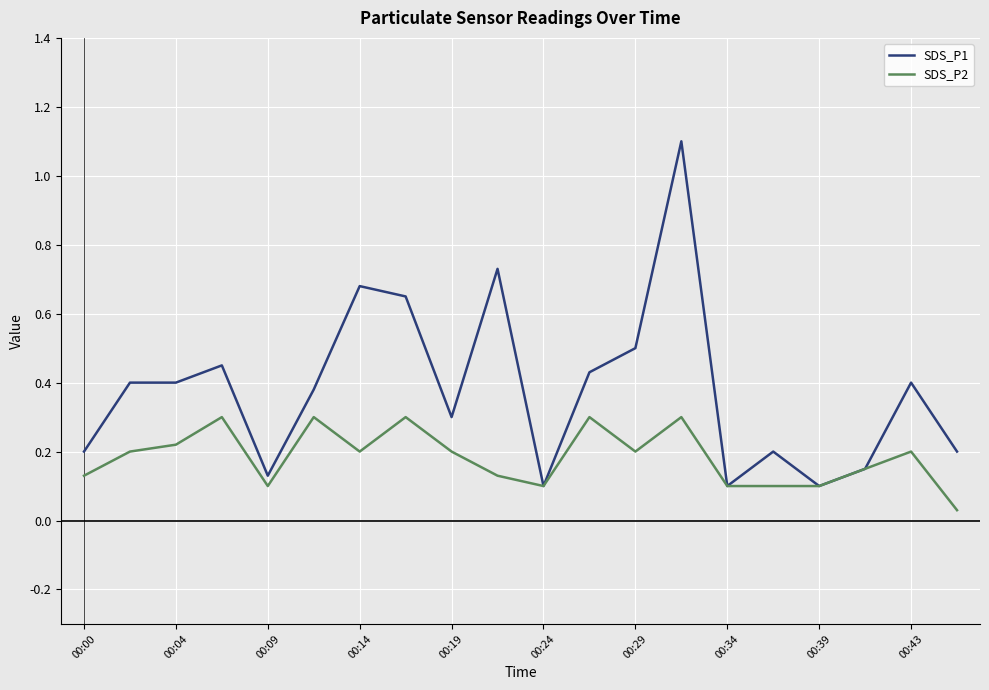

What are all the series names shown in the legend?

SDS_P1, SDS_P2